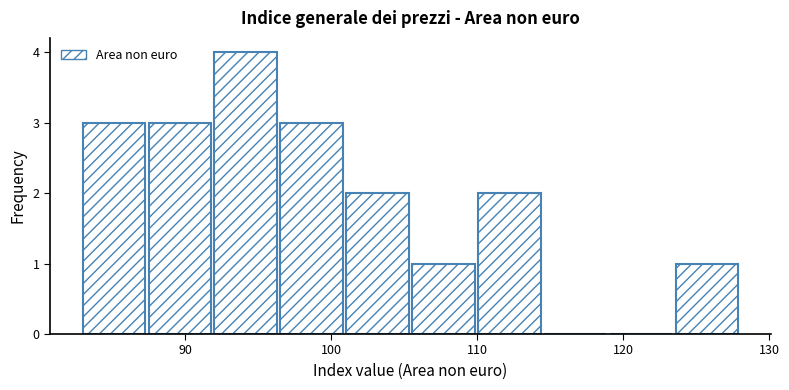

How tall is the bar that spans 106 to 110 on the x-axis? Neither the bar edges nor the heights are printed on the chart, so give them approximately, as read against the axes.

1